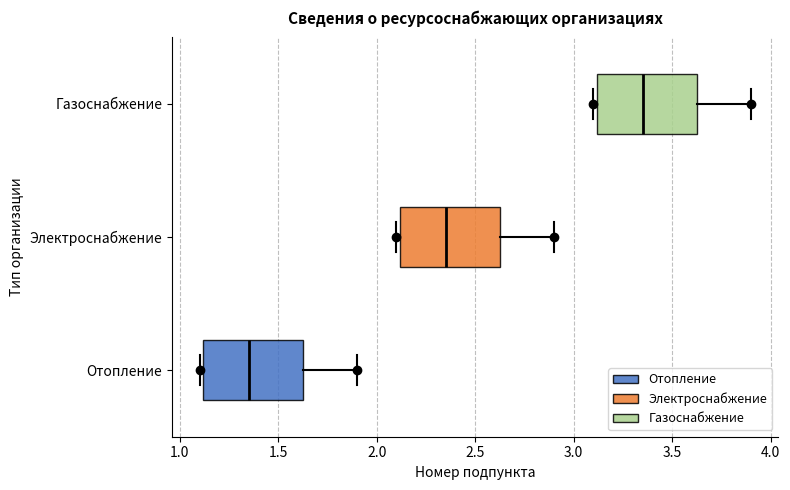

Reading bottom to top, read every box against the x-axis: the position of its median line, the range the box covers, and the ends of its whiskers. The values are not printed on the chart, so give them approximately, as read against the axis.

Отопление: median 1.35, box 1.10 to 1.65, whiskers 1.10 (just left of the box's left edge) to 1.90
Электроснабжение: median 2.35, box 2.10 to 2.65, whiskers 2.10 (just left of the box's left edge) to 2.90
Газоснабжение: median 3.35, box 3.10 to 3.65, whiskers 3.10 (just left of the box's left edge) to 3.90